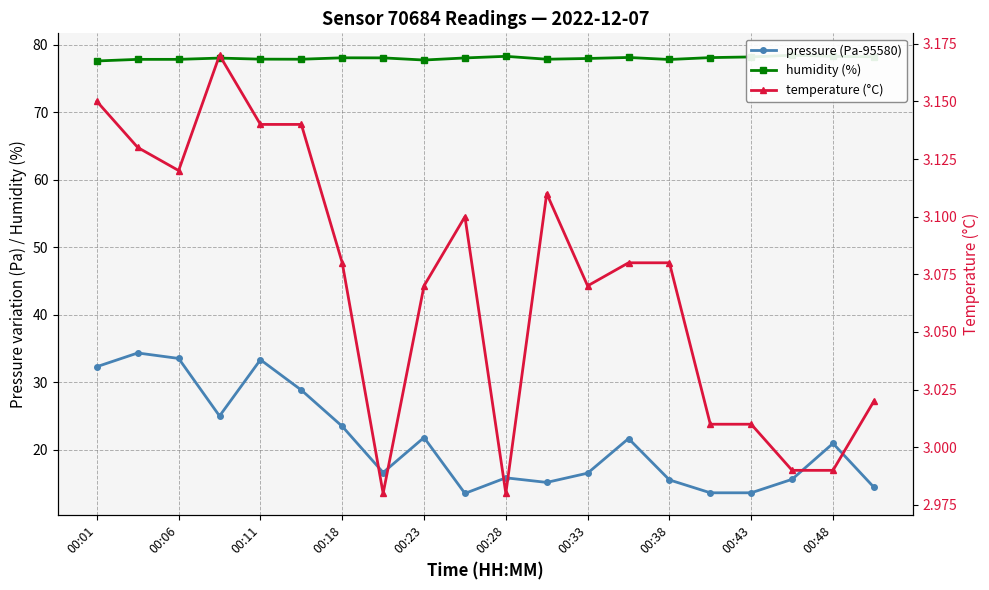

What is the sum of the temperature (°C) values at 11 and 12?

6.2